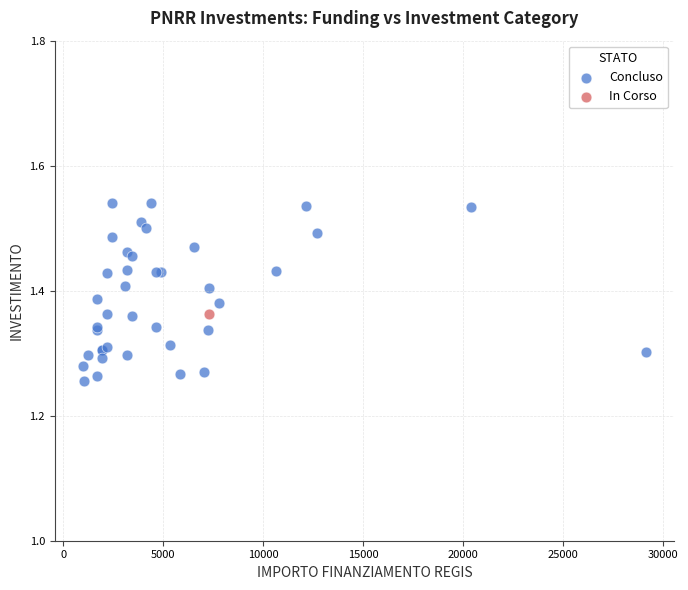

What are all the series names shown in the legend?

Concluso, In Corso